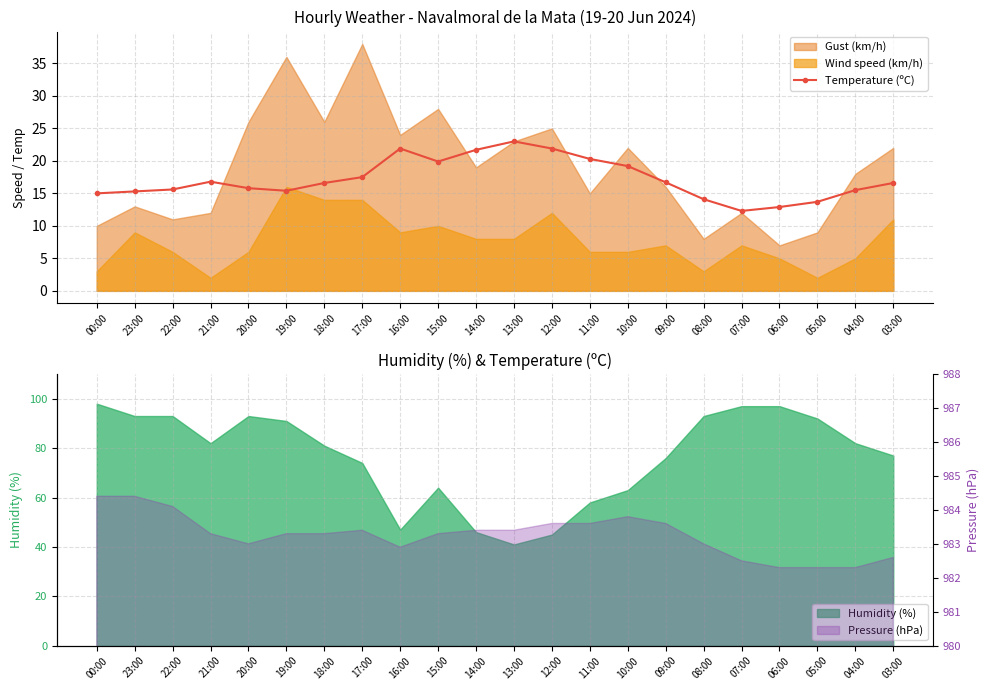

At which label does Temperature (ºC) reach its peak?

13:00